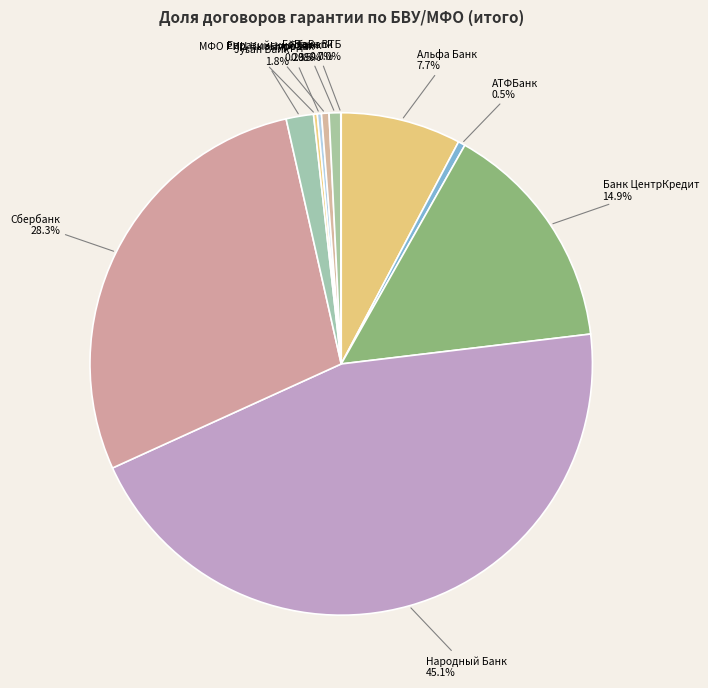

Does any single category account for the majority?

No